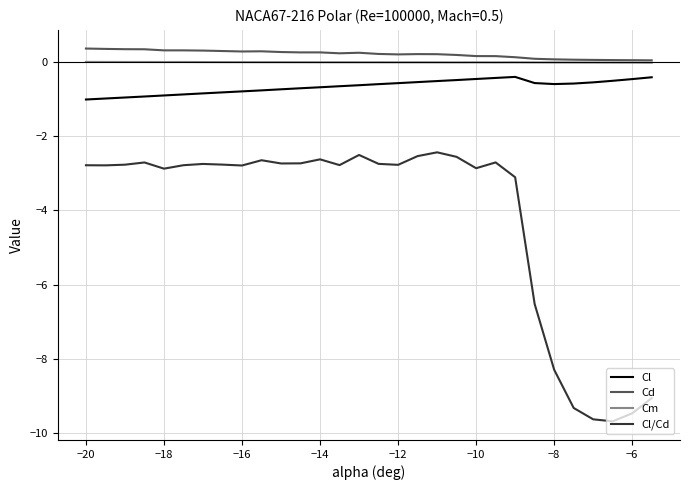

Is this an area chart (filled region under the line)?

No